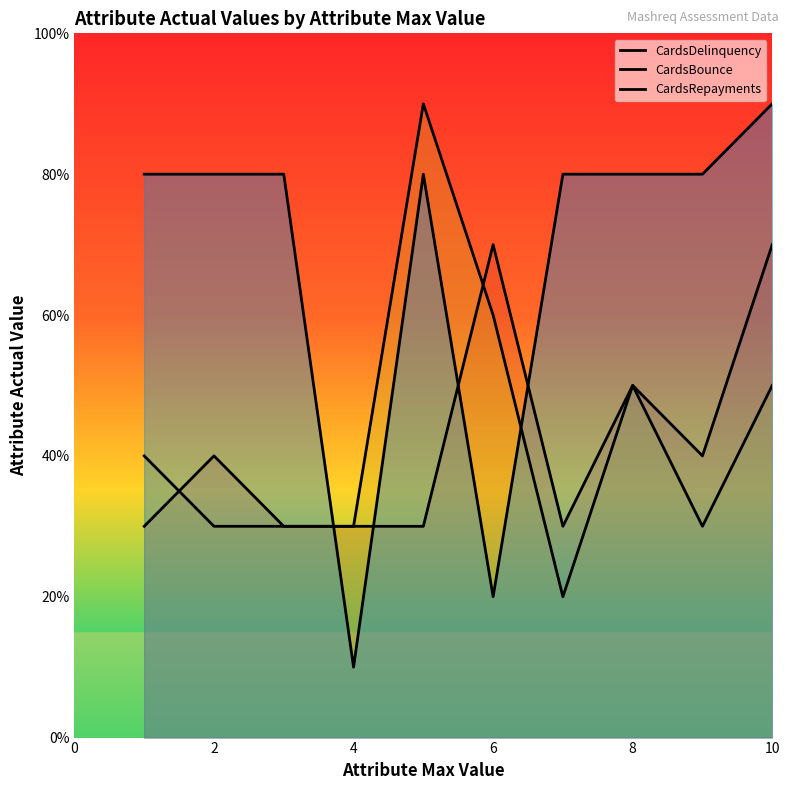

What is the difference between the CardsBounce values at 6 and 10?

4